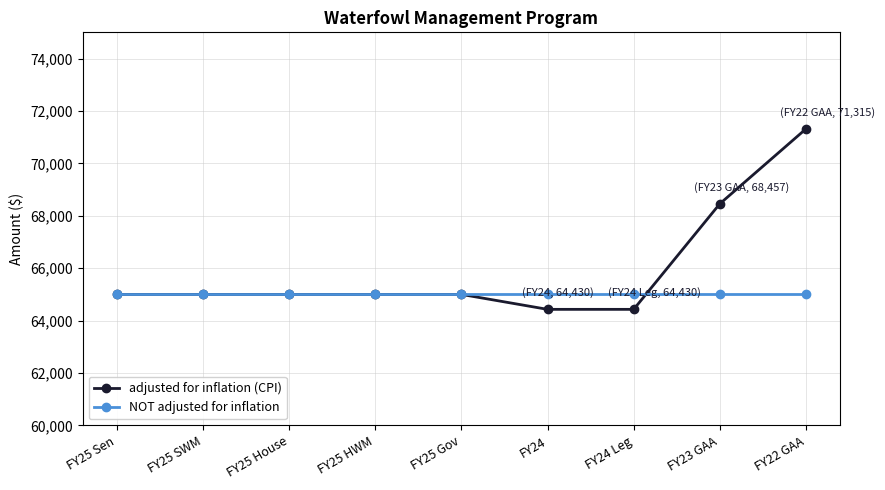

Rank the series by their average value, from lowest to highest.

NOT adjusted for inflation, adjusted for inflation (CPI)